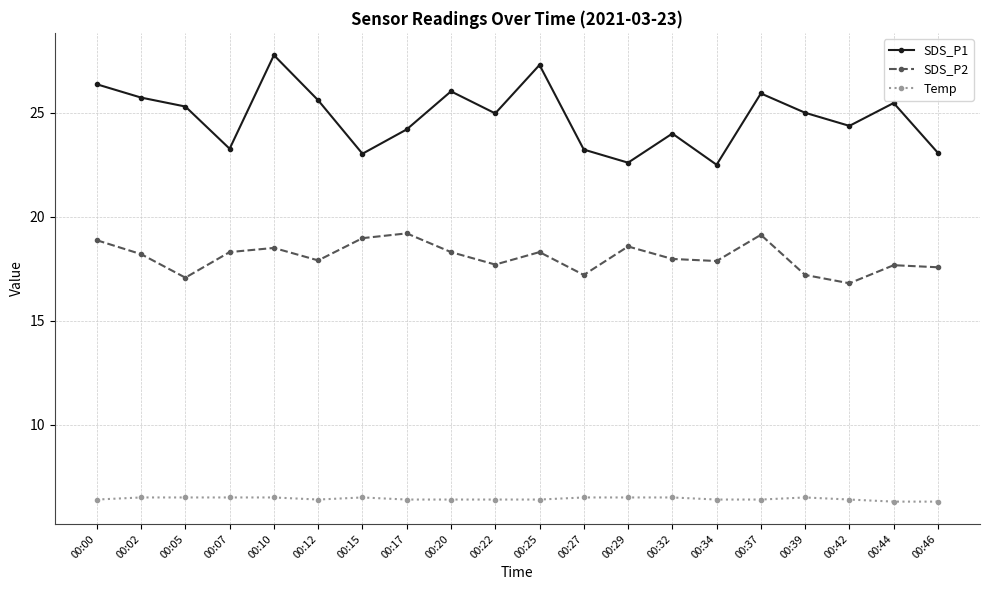

What is the smallest value displayed?

6.3